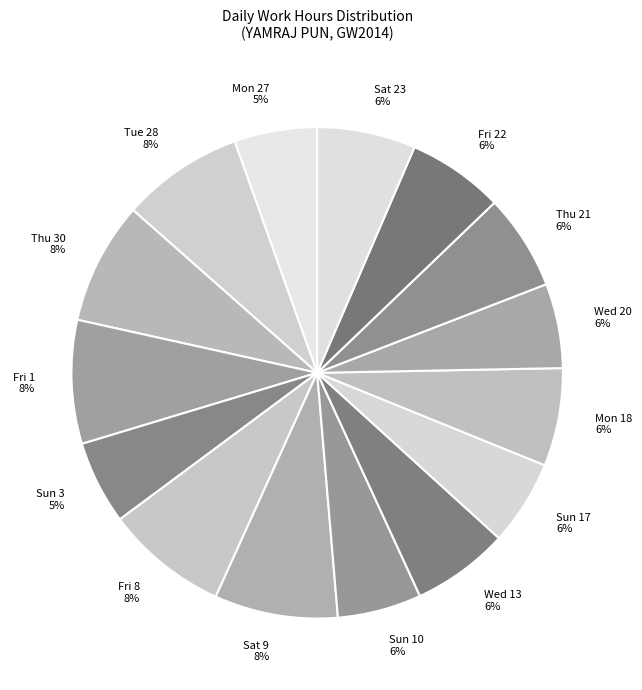

What is the ratio of the value at Sun 3 5% to the value at Sat 23 6%?

0.8